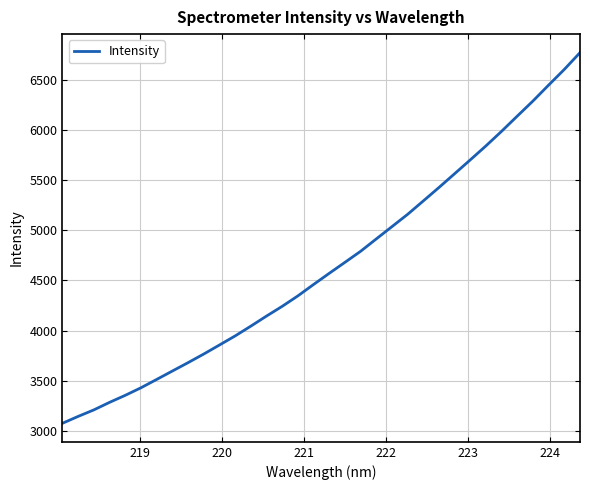

What is the maximum value shown in the chart?

6768.9